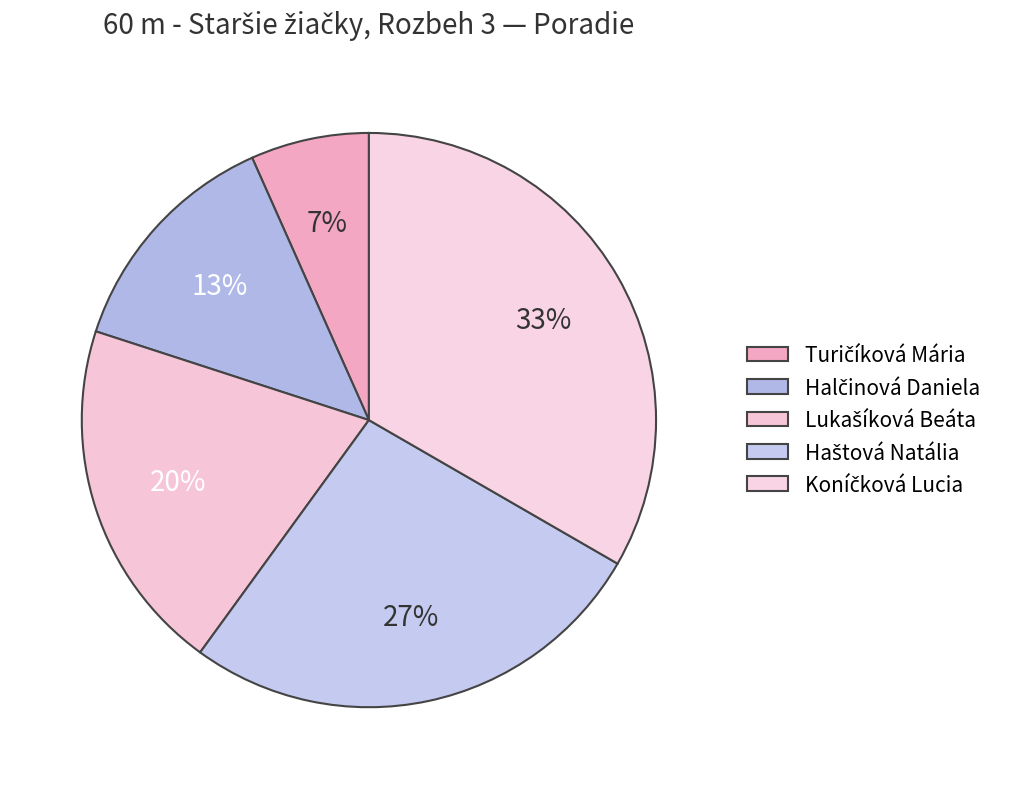

How many segments does this pie chart have?

5